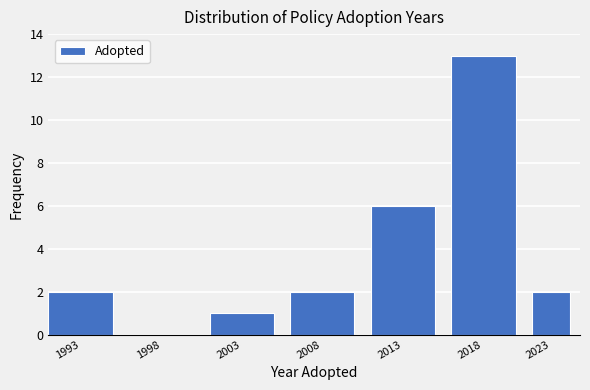

Reading left to right, list all the values displayed in this chart.

1993=2	1998=0	2003=1	2008=2	2013=6	2018=13	2023=2